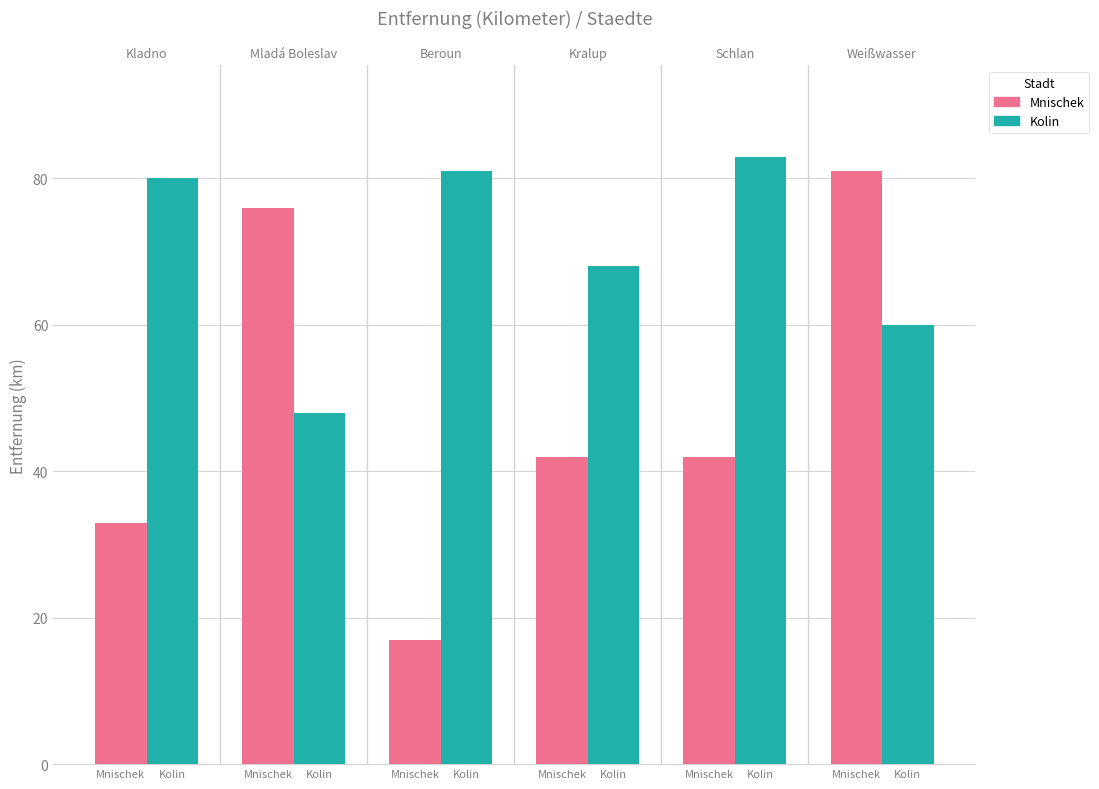

How many bars are there in each group?

2